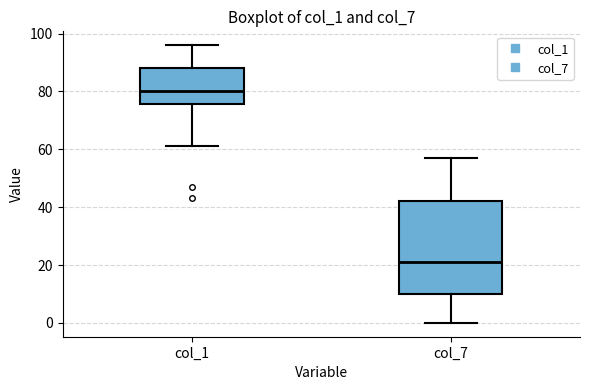

Comparing the boxes themselves (not the whiskers), which one is the tallest?

col_7